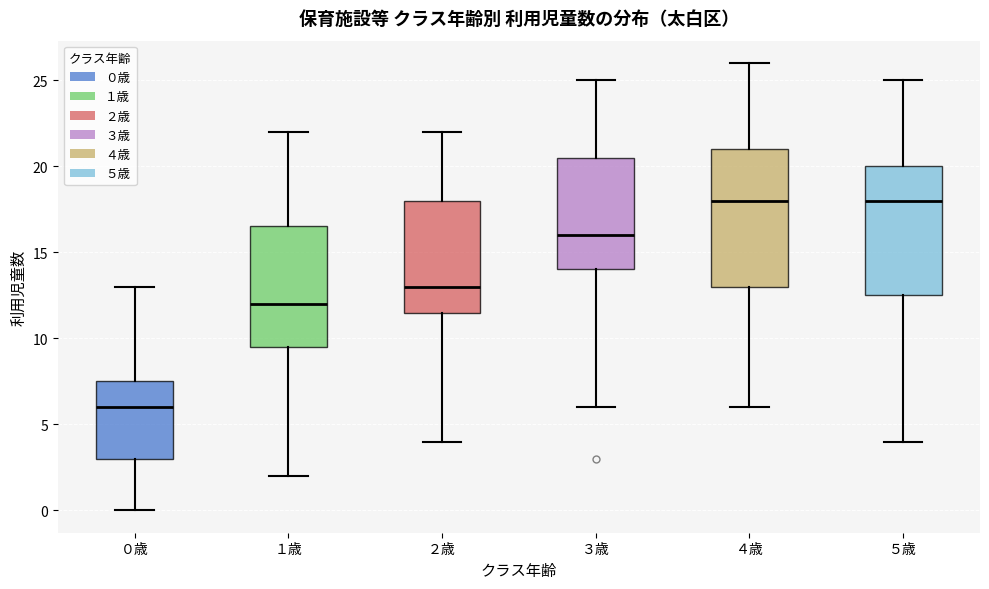

Where is the upper edge of the box for ５歳 on the y-axis? The values are not printed on the chart, so give them approximately, as read against the axis.

20.0